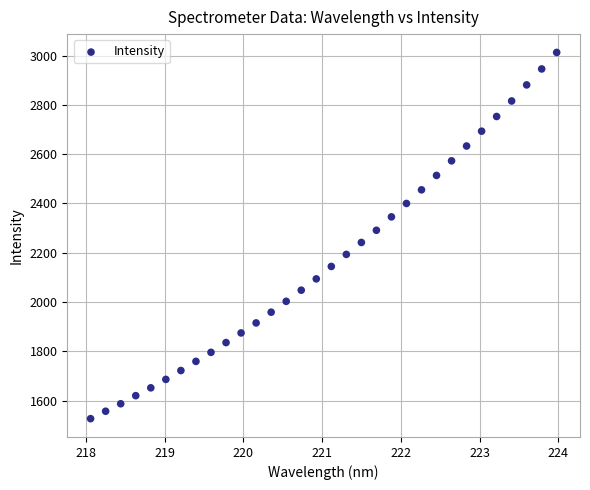

What is the range of Y values (max minus min)?

1485.8